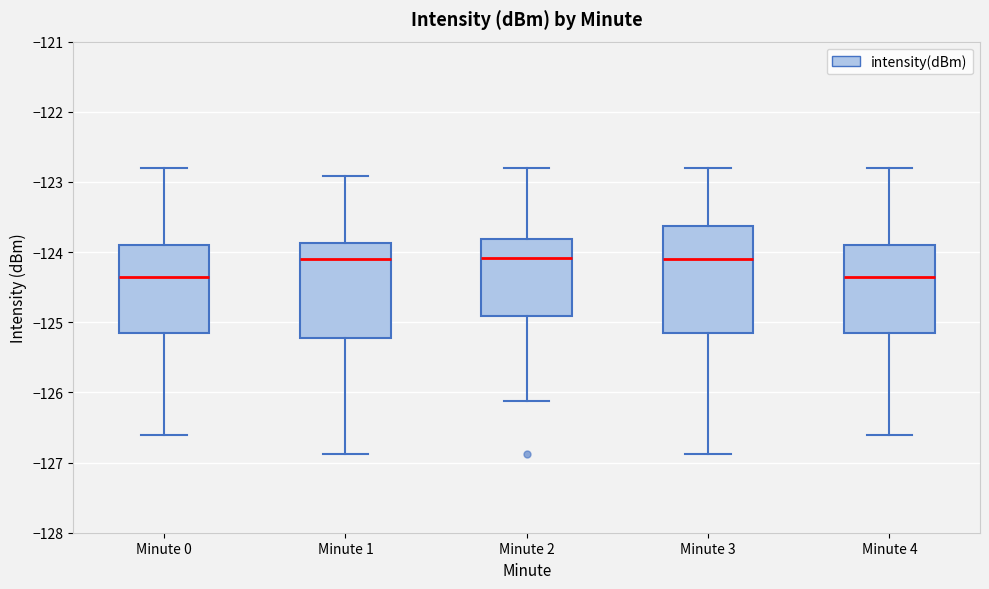

Where is the lower edge of the box for Minute 0 on the y-axis? The values are not printed on the chart, so give them approximately, as read against the axis.

-125.2